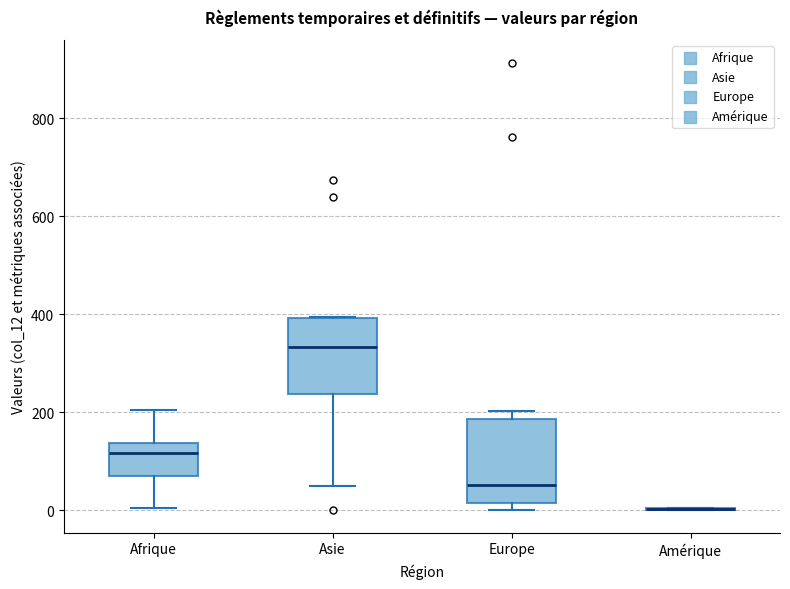

Where is the upper edge of the box for Asie on the y-axis? The values are not printed on the chart, so give them approximately, as read against the axis.

400